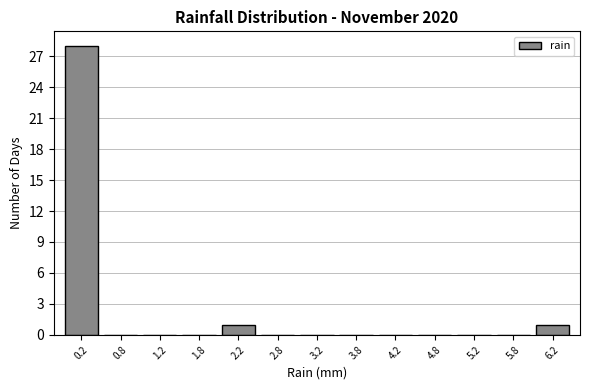

Reading left to right, transcribe this chart: for each bar, give the range it covers on the x-axis and its height. The values are not printed on the chart, so give them approximately, as read against the axis.

0.0 to 0.5: 28
0.5 to 1.0: 0
1.0 to 1.5: 0
1.5 to 2.0: 0
2.0 to 2.5: 1
2.5 to 3.0: 0
3.0 to 3.5: 0
3.5 to 4.0: 0
4.0 to 4.5: 0
4.5 to 5.0: 0
5.0 to 5.5: 0
5.5 to 6.0: 0
6.0 to 6.5: 1